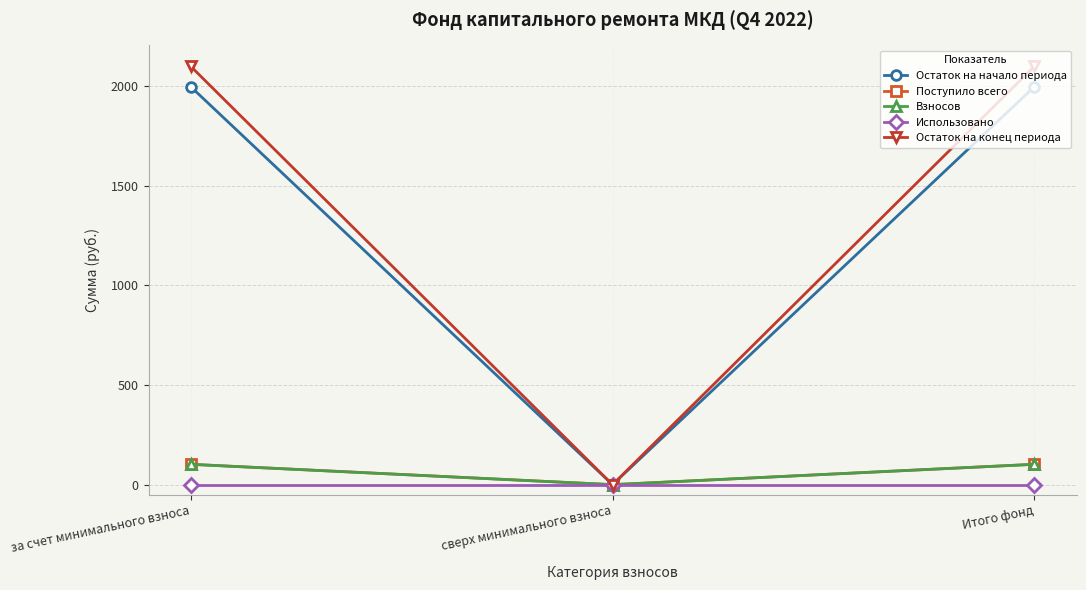

Where does the Остаток на начало периода series first go above 1998?

за счет минимального взноса